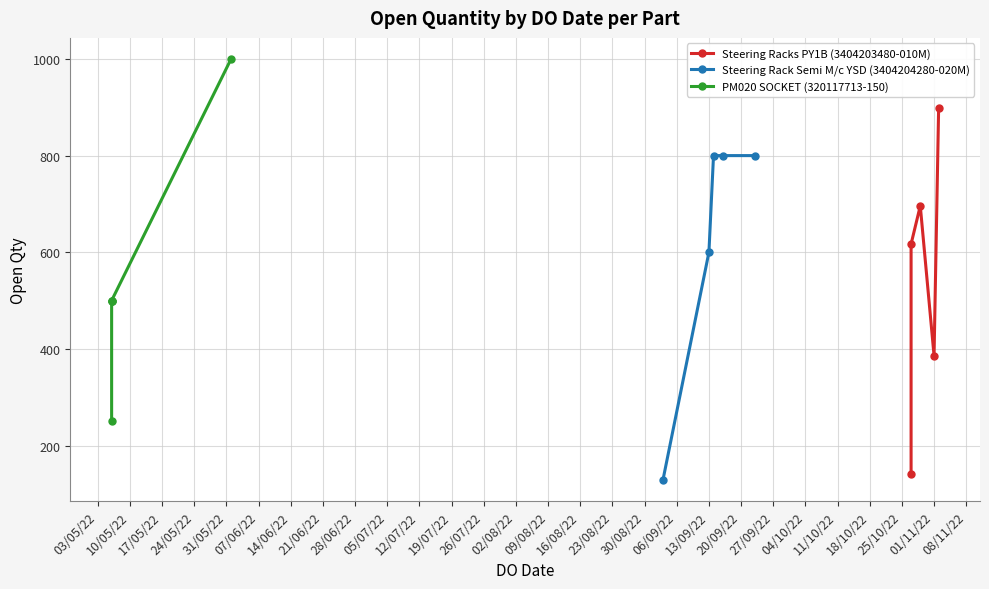

How many data points does each series have?

5